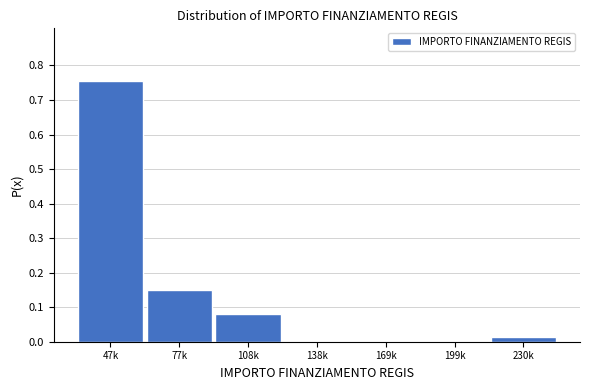

Is it true that the value at 199k is 0.4?

False